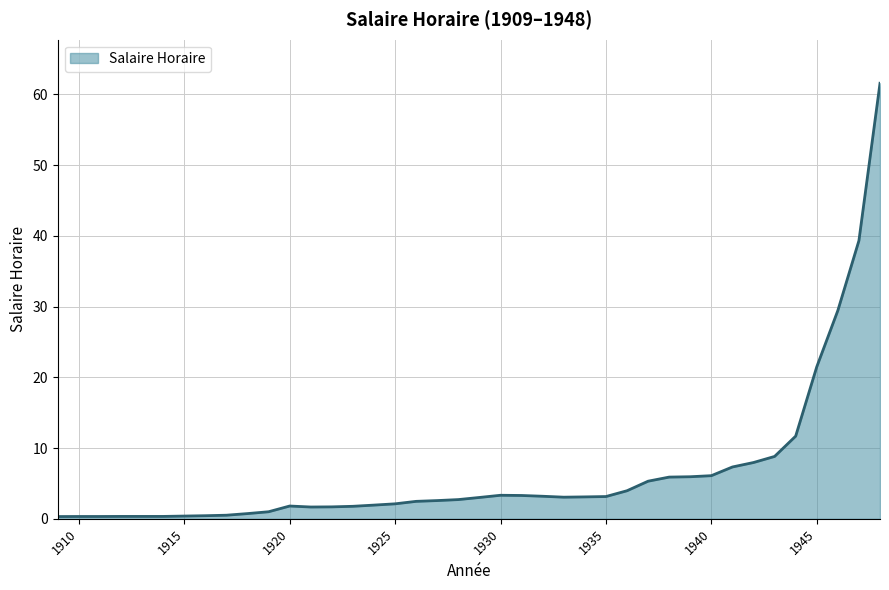

How many lines are shown in the chart?

1